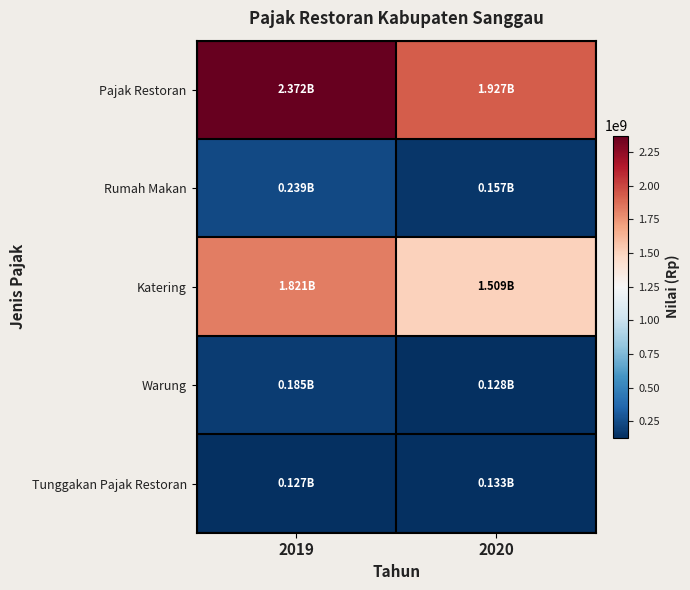

Rank the series by their maximum value, from highest to lowest.

Pajak Restoran, Katering, Rumah Makan, Warung, Tunggakan Pajak Restoran